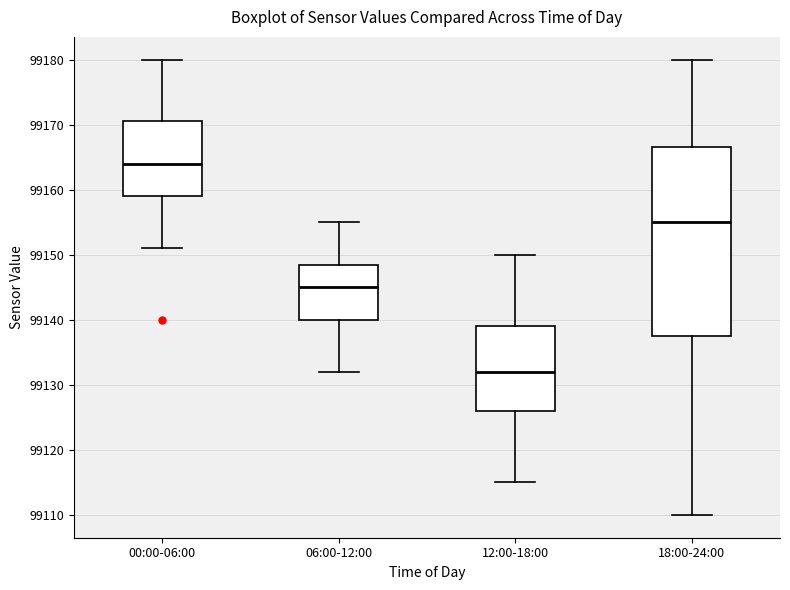

Which box's median line is the highest?

00:00-06:00